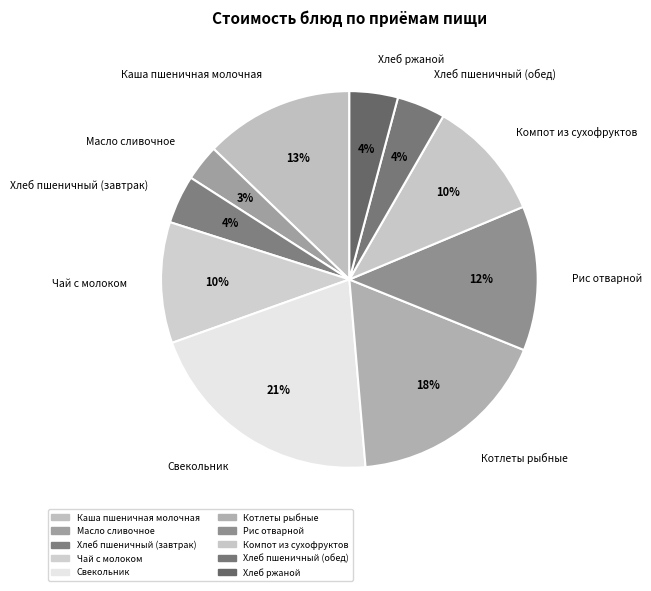

The Котлеты рыбные slice represents 7% of the pie. True or false?

False